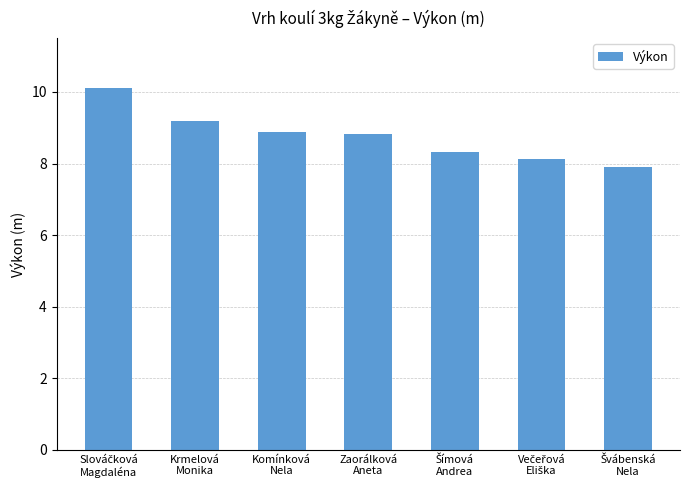

What is the maximum value shown in the chart?

10.1